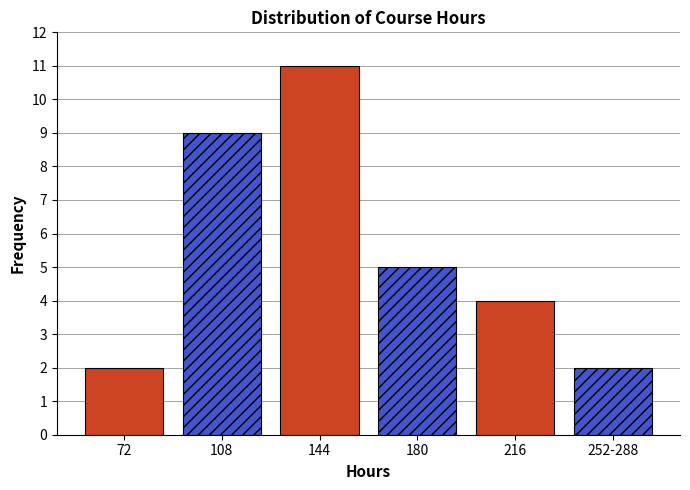

Reading left to right, what are all the values shown in this chart?

72=2	108=9	144=11	180=5	216=4	252-288=2